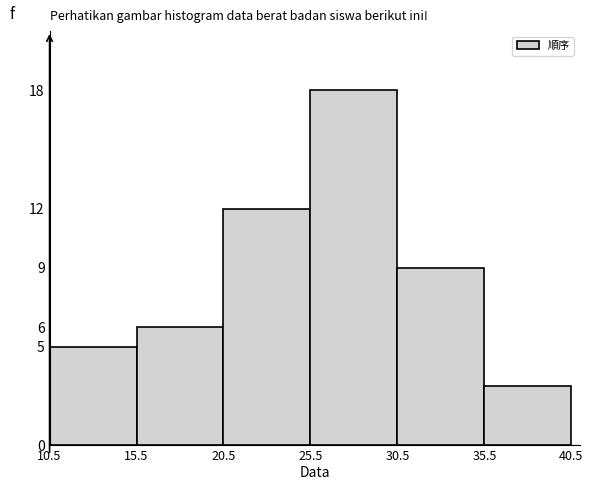

Reading left to right, transcribe this chart: for each bar, give the range it covers on the x-axis and its height. The values are not printed on the chart, so give them approximately, as read against the axis.

10.5 to 15.5: 5
15.5 to 20.5: 6
20.5 to 25.5: 12
25.5 to 30.5: 18
30.5 to 35.5: 9
35.5 to 40.5: 3